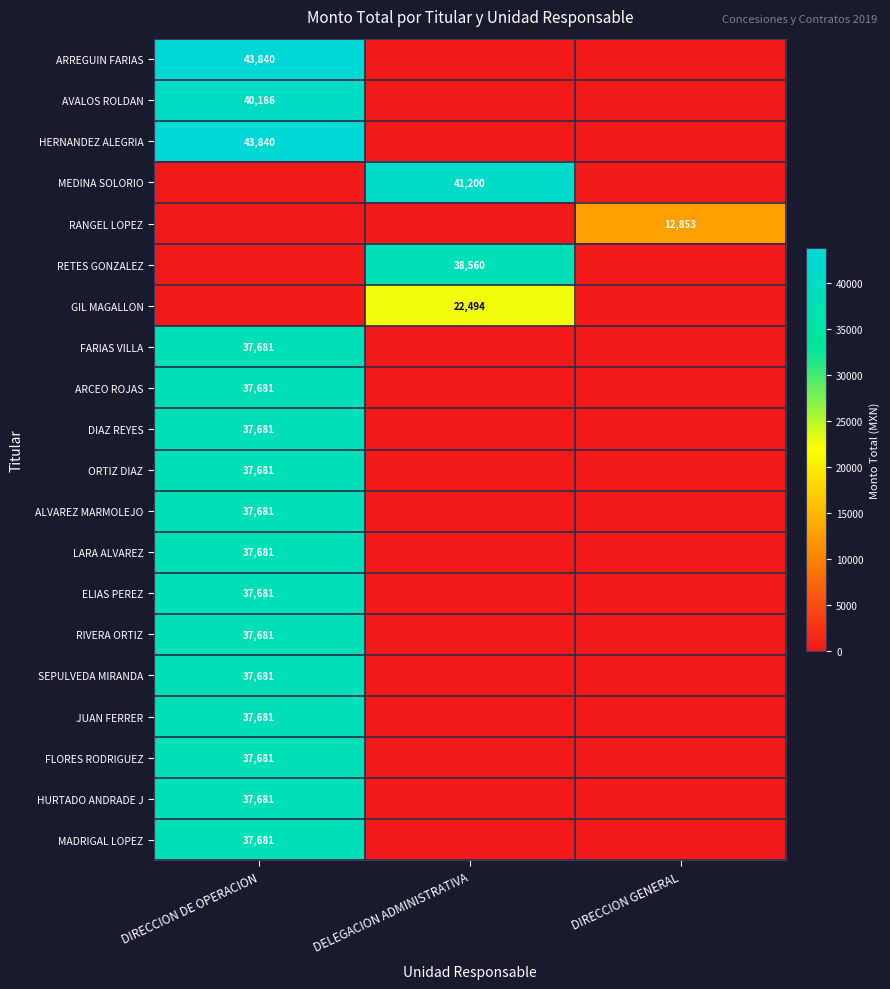

What is the spread (max minus min) of values at DIRECCION DE OPERACION?

43839.7